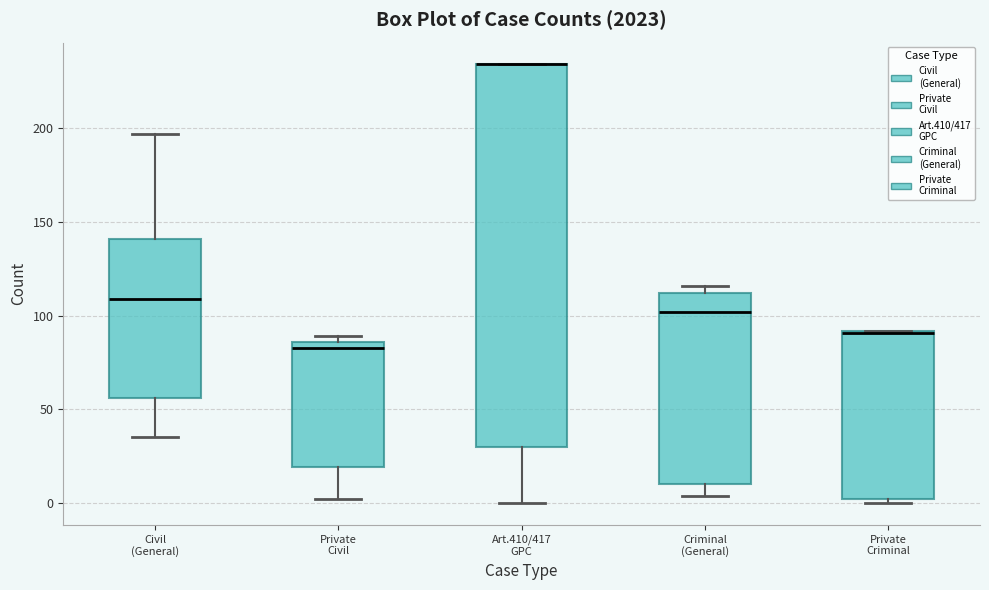

Which box is the tallest, from its lower edge to its upper edge?

Art.410/417 GPC